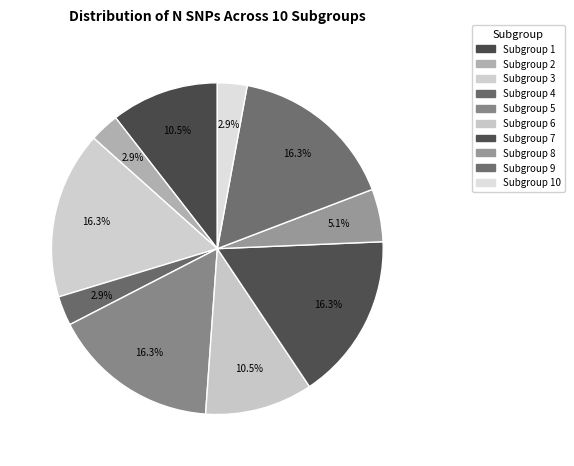

Count the number of slices in the pie.

10